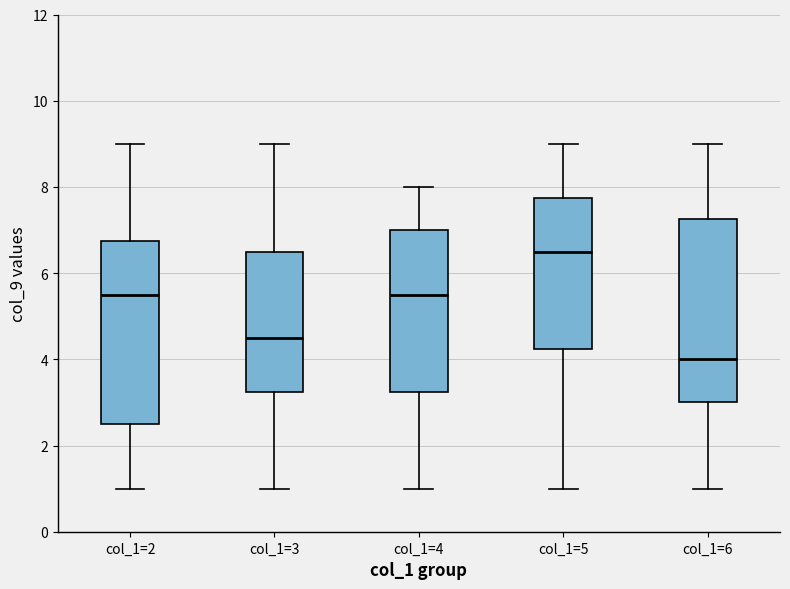

Which box has the highest median line?

col_1=5